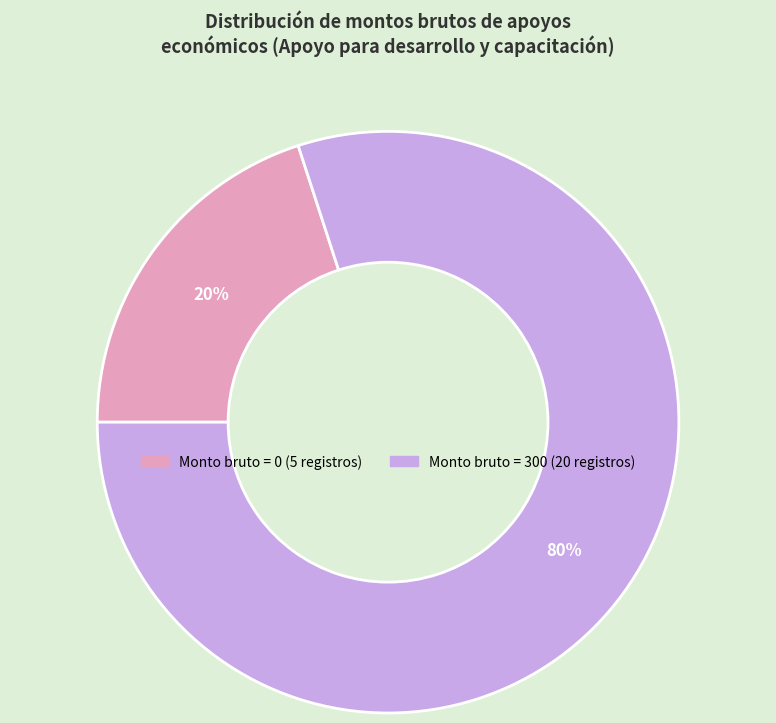

Is there a majority slice in this chart?

Yes